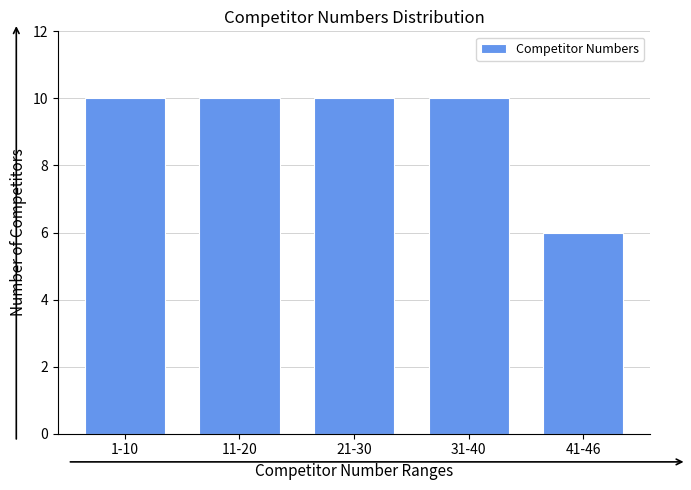

Reading right to left, list all the values displayed in this chart.

6	10	10	10	10